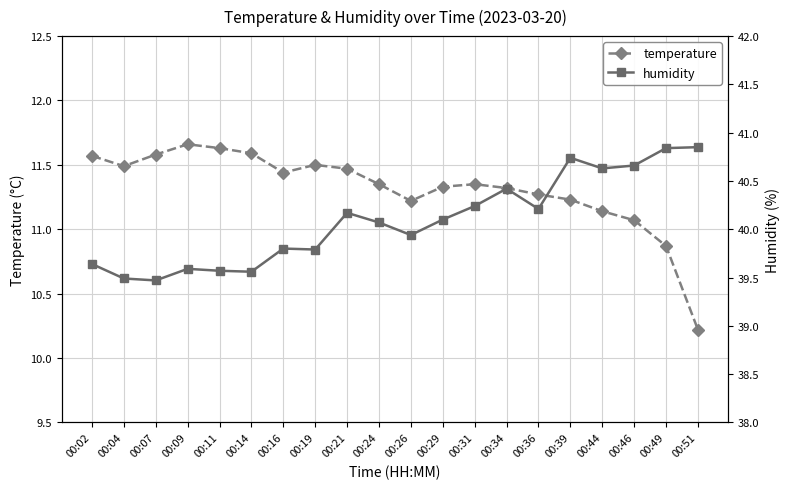

Which series has the widest spread of values?

temperature